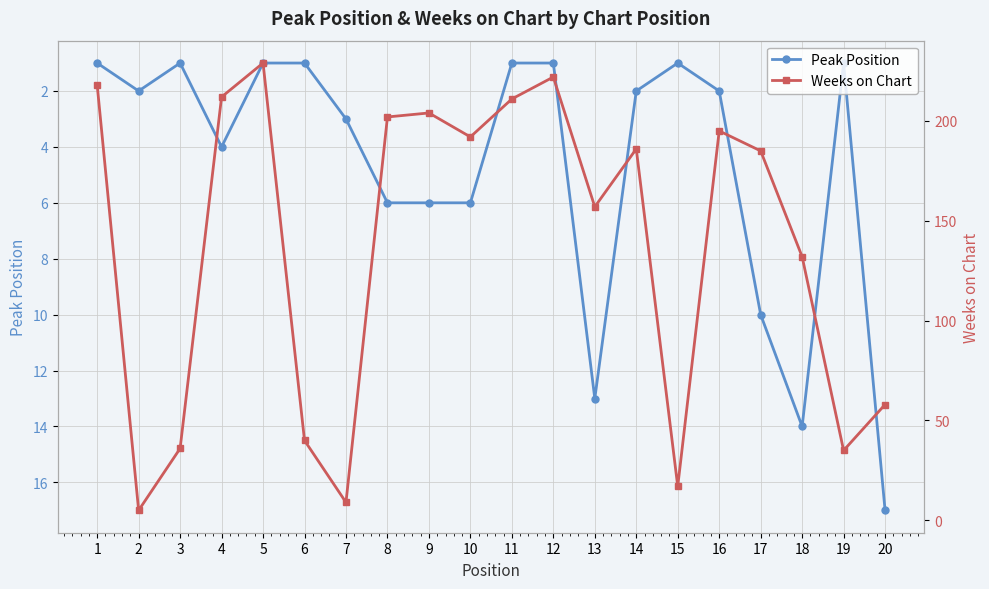

Reading left to right, list all the values displayed in this chart.

Peak Position: 1	2	1	4	1	1	3	6	6	6	1	1	13	2	1	2	10	14	1	17
Weeks on Chart: 218	5	36	212	229	40	9	202	204	192	211	222	157	186	17	195	185	132	35	58